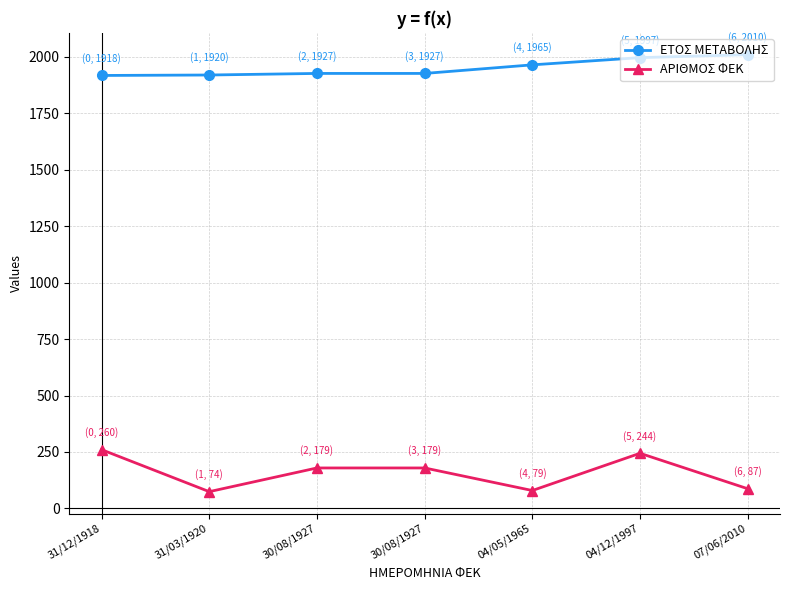

What is the difference between the highest and lowest values at 04/12/1997?

1753